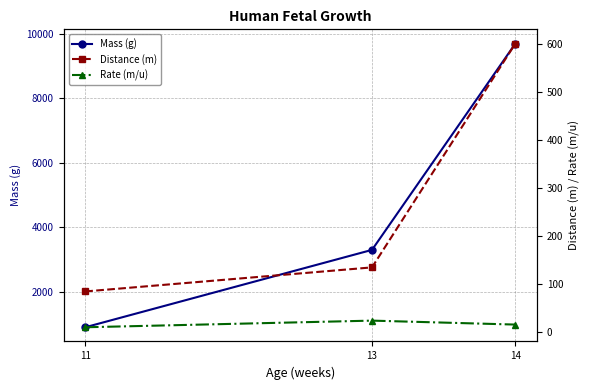

List the labels in order of Distance (m) value, smallest first.

11, 13, 14